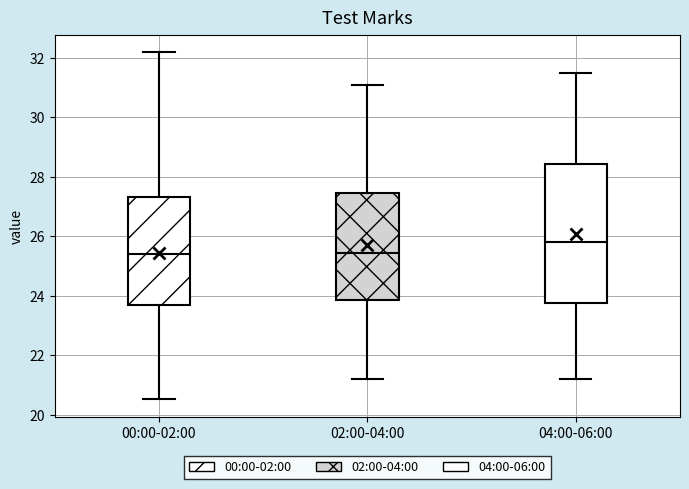

Which box's median line is the highest?

04:00-06:00